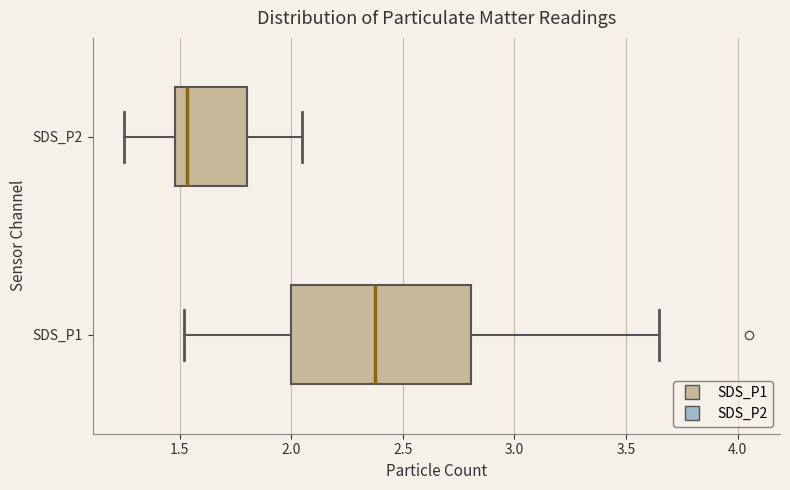

Reading bottom to top, transcribe this box plot: for each box, give where its median line is, the range the box spans, and where its two whiskers end, as read against the x-axis. The values are not printed on the chart, so give them approximately, as read against the axis.

SDS_P1: median 2.40, box 2.00 to 2.80, whiskers 1.50 to 3.65
SDS_P2: median 1.55, box 1.50 to 1.80, whiskers 1.25 to 2.05